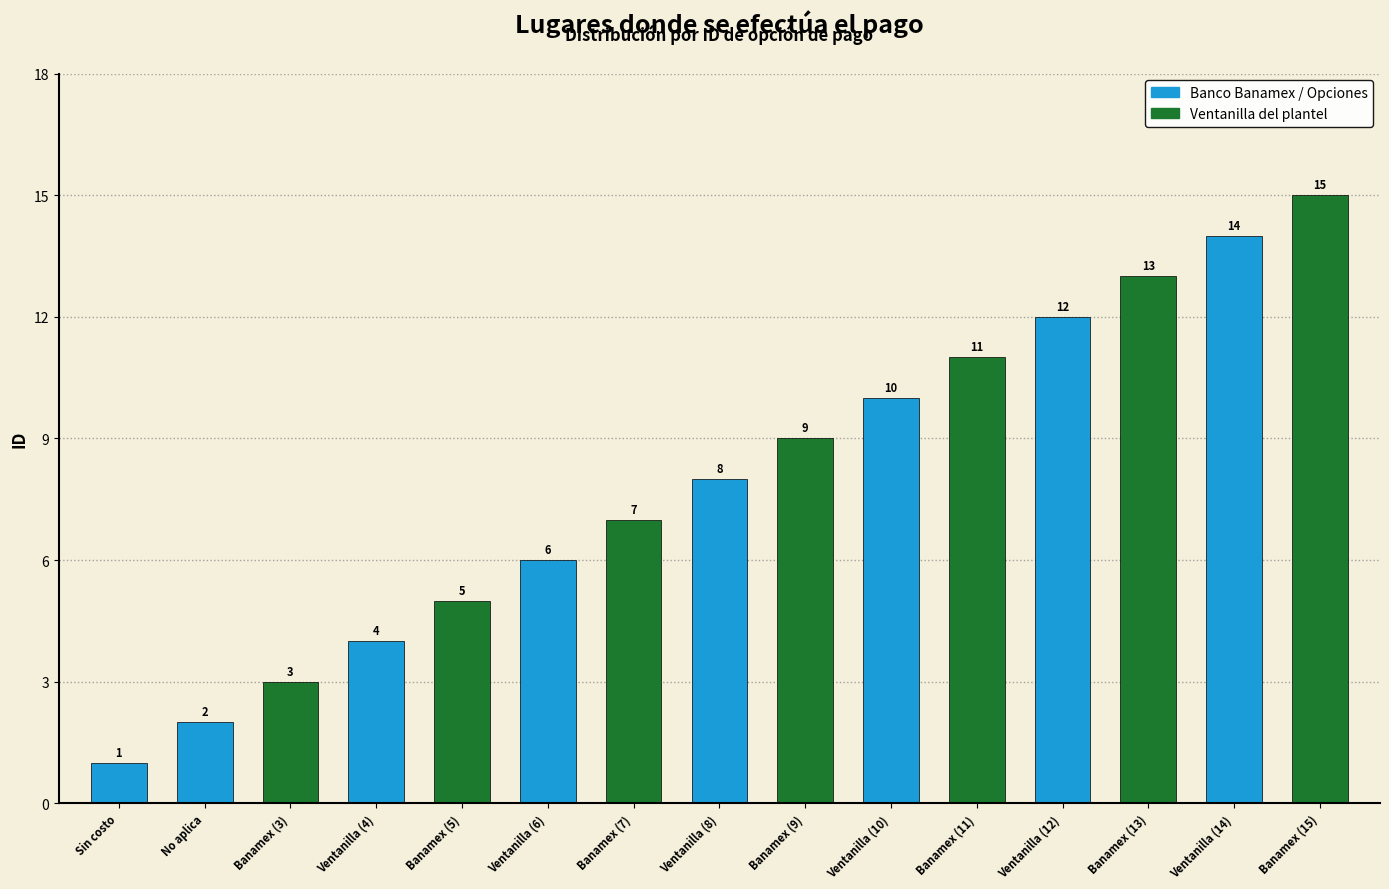

What is the ratio of the value at No aplica to the value at Ventanilla (12)?

0.2